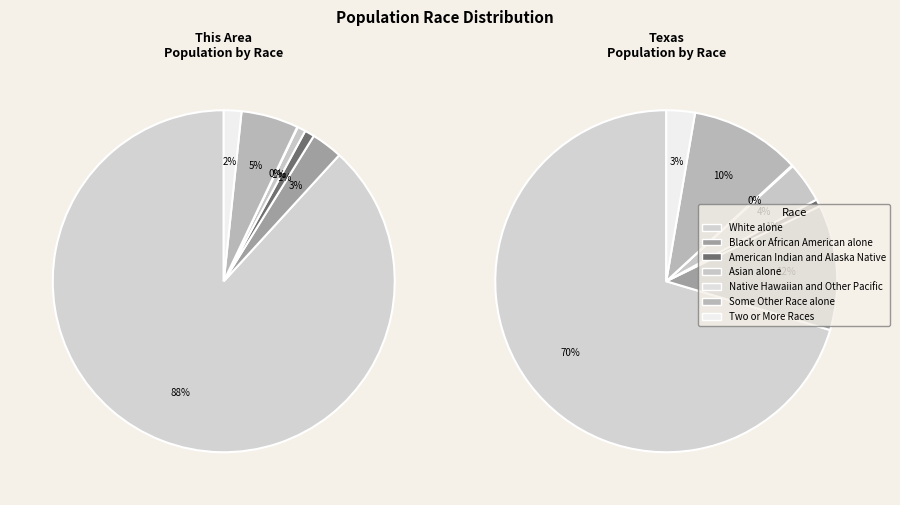

To the nearest percent, what portion does Black or African American alone represent?

3%